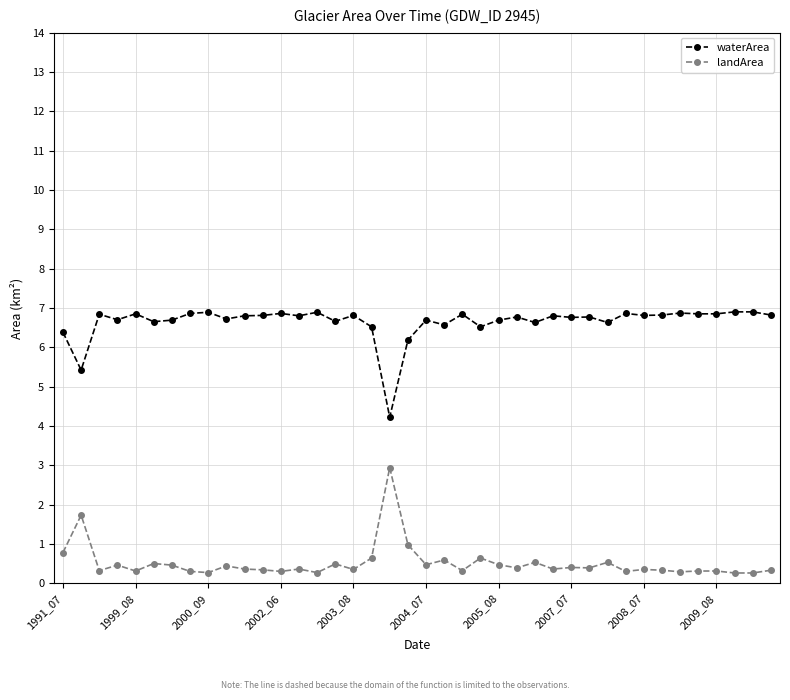

Which series has the largest total across all categories?

waterArea